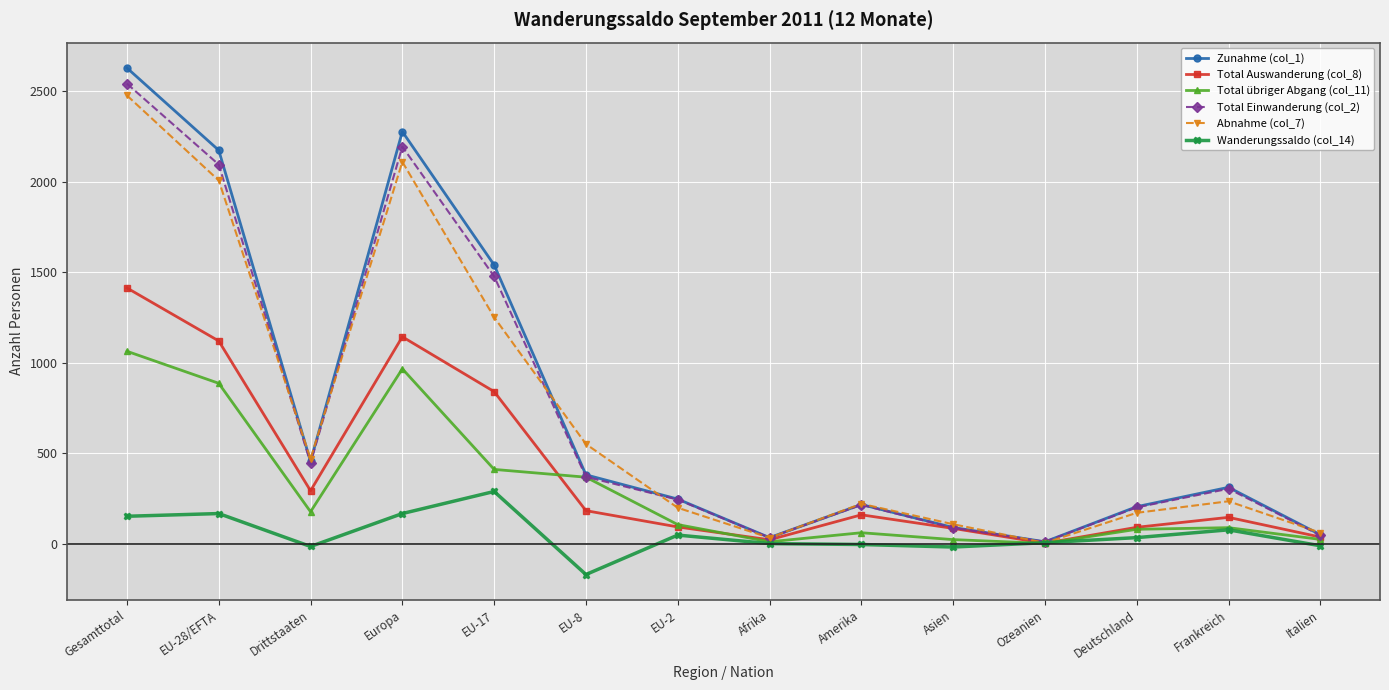

The value of Abnahme (col_7) at EU-17 is 1252. True or false?

True